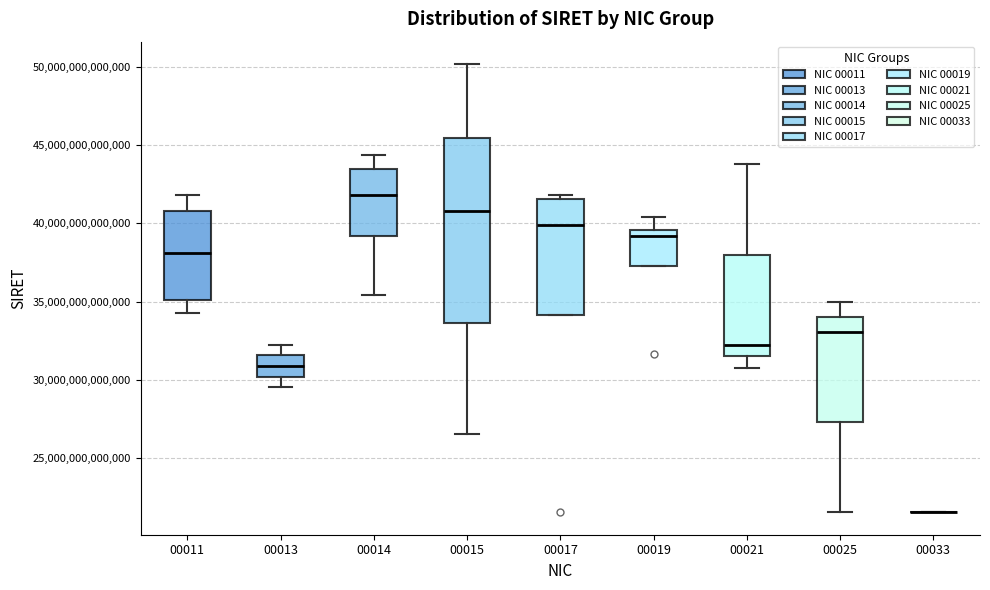

Reading left to right, read every box against the y-axis: the position of its median line, the range the box covers, and the ends of its whiskers. The values are not printed on the chart, so give them approximately, as read against the axis.

00011: median 38000000000000, box 35000000000000 to 41000000000000, whiskers 34500000000000 to 42000000000000
00013: median 31000000000000, box 30000000000000 to 31500000000000, whiskers 29500000000000 to 32000000000000
00014: median 42000000000000, box 39000000000000 to 43500000000000, whiskers 35500000000000 to 44500000000000
00015: median 41000000000000, box 33500000000000 to 45500000000000, whiskers 26500000000000 to 50000000000000
00017: median 40000000000000, box 34000000000000 to 41500000000000, whiskers 34000000000000 to 42000000000000
00019: median 39000000000000, box 37500000000000 to 39500000000000, whiskers 37500000000000 to 40500000000000
00021: median 32000000000000, box 31500000000000 to 38000000000000, whiskers 31000000000000 to 44000000000000
00025: median 33000000000000, box 27500000000000 to 34000000000000, whiskers 21500000000000 to 35000000000000
00033: box collapsed to a line at 21500000000000, whiskers 21500000000000 to 21500000000000